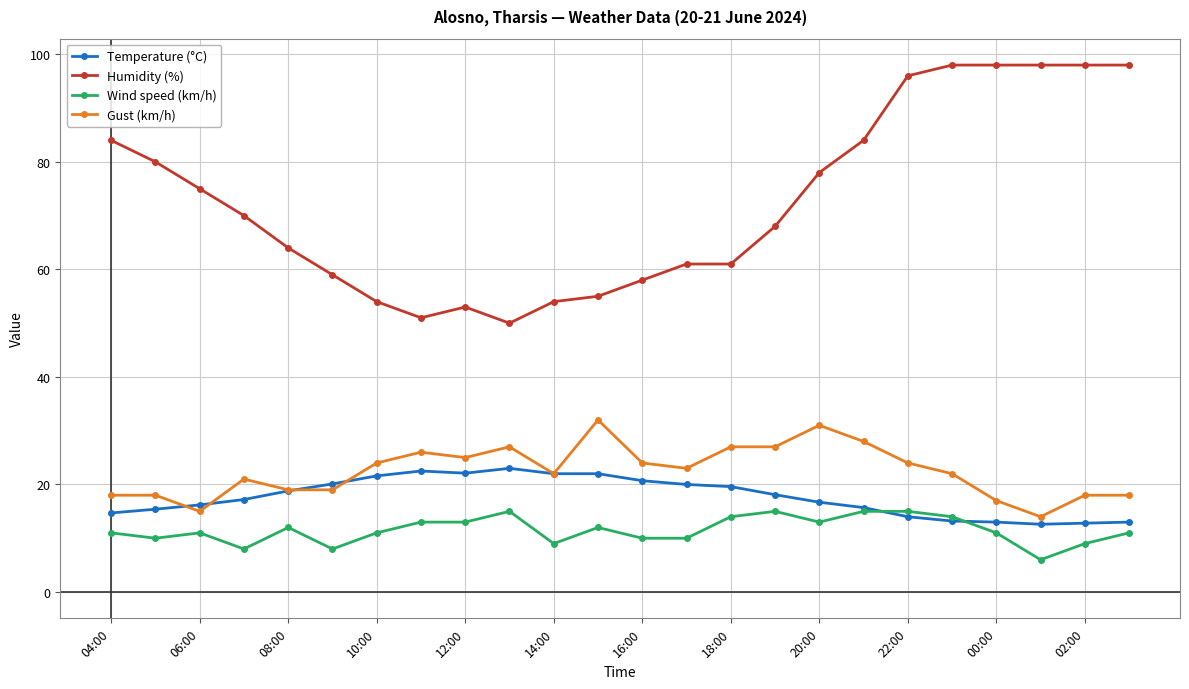

What is the value of the Gust (km/h) point at the 7th from the left?

24.0